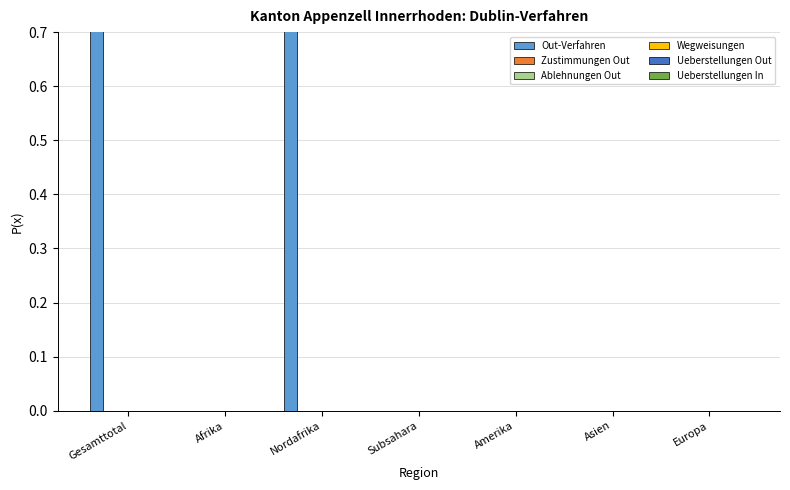

Rank the series by their maximum value, from highest to lowest.

Out-Verfahren, Zustimmungen Out, Ablehnungen Out, Wegweisungen, Ueberstellungen Out, Ueberstellungen In